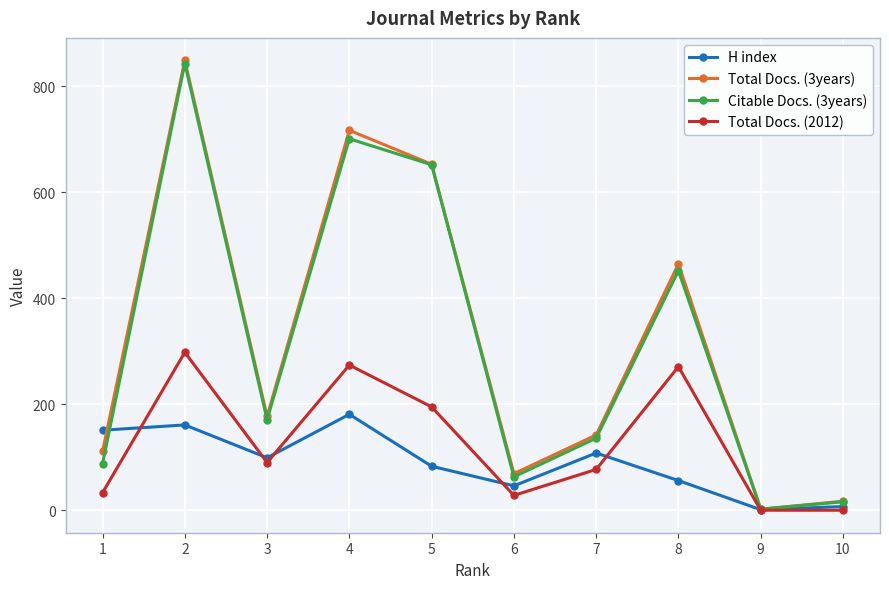

Which series has the widest spread of values?

Total Docs. (3years)